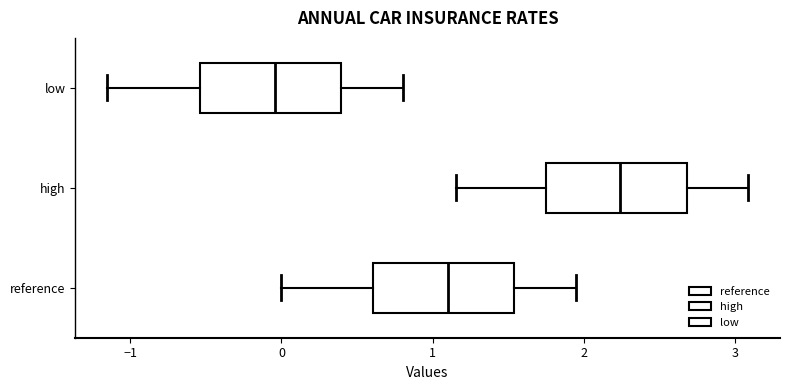

Where does the median line of the box for reference sit on the x-axis? The values are not printed on the chart, so give them approximately, as read against the axis.

1.1